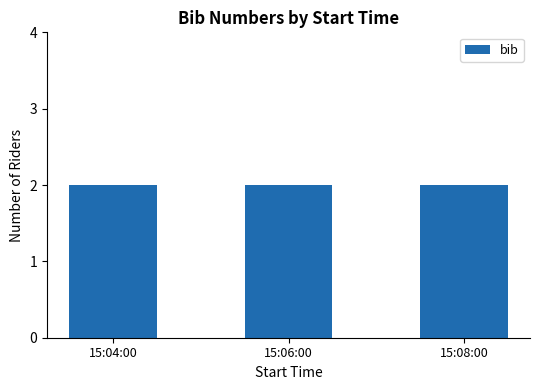

At which category does the chart reach its peak across all series?

15:08:00